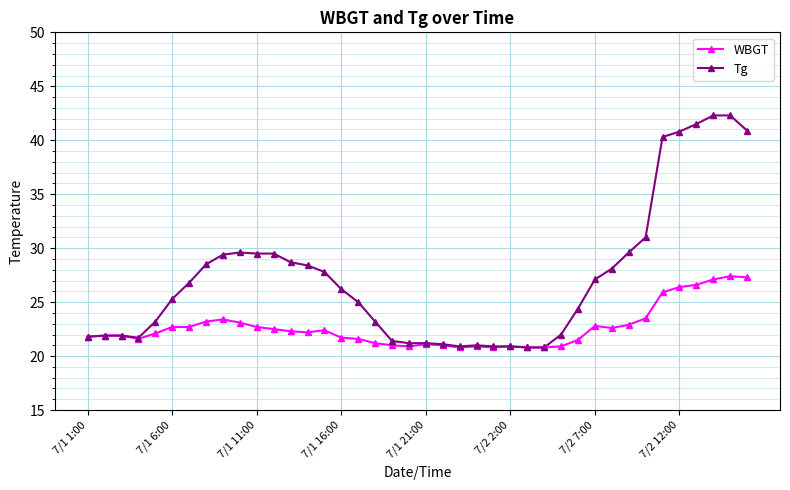

Rank the series by their average value, from highest to lowest.

Tg, WBGT